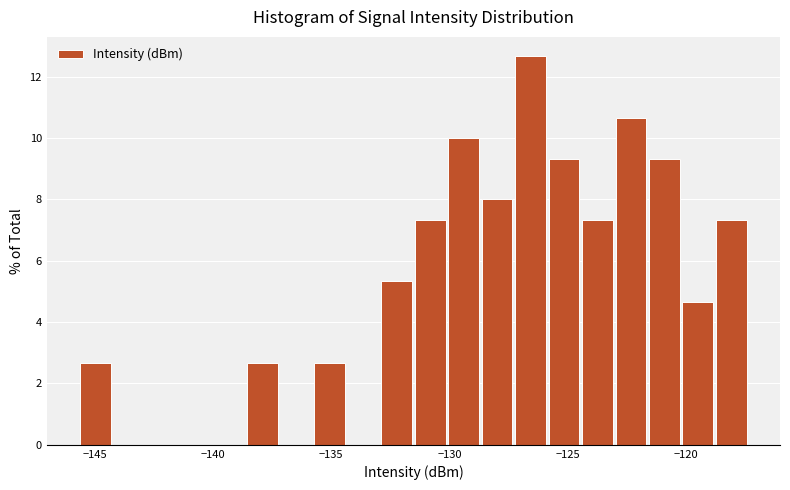

Read against the x-axis, roughly where is the centre of the tallest bar?

-126.5